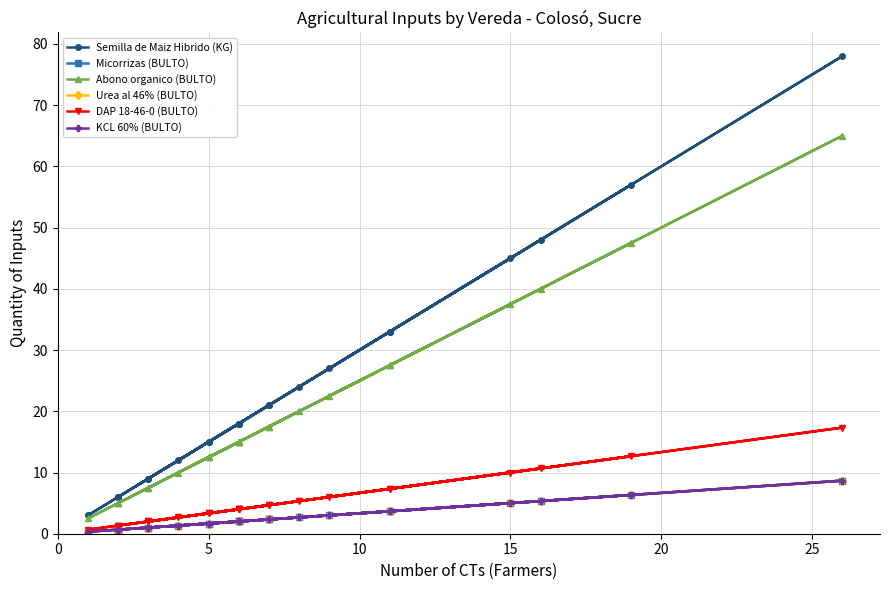

How many lines are shown in the chart?

6